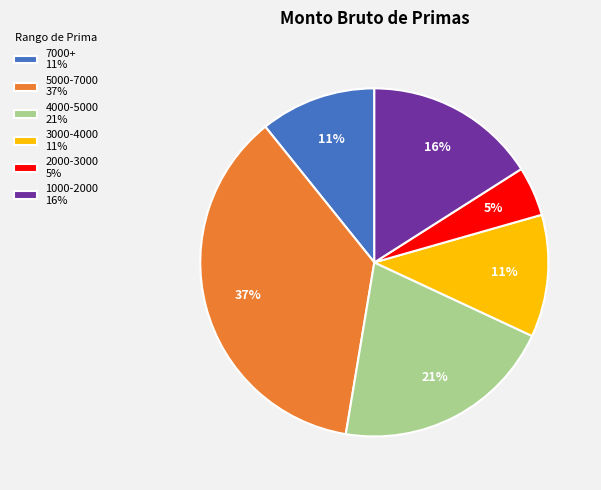

Combined, do 4000-5000 21% and 2000-3000 5% account for over 50%?

No